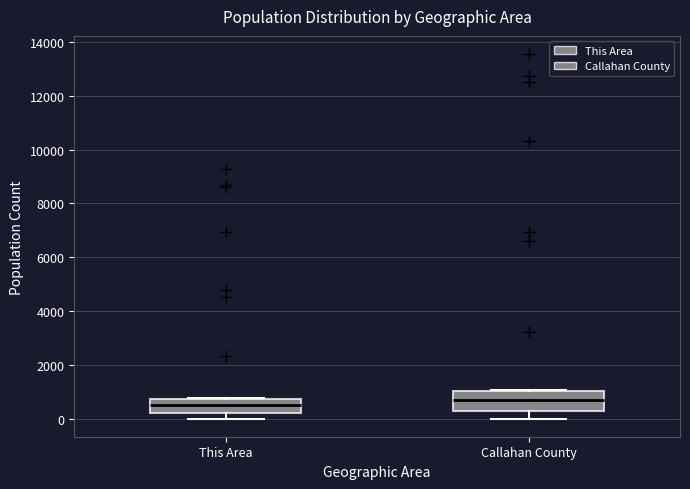

Reading left to right, transcribe this box plot: for each box, give where its median line is, the range the box spans, and where its two whiskers end, as read against the y-axis. The values are not printed on the chart, so give them approximately, as read against the axis.

This Area: median 600, box 200 to 800, whiskers 0 to 800
Callahan County: median 800, box 400 to 1000, whiskers 0 to 1000